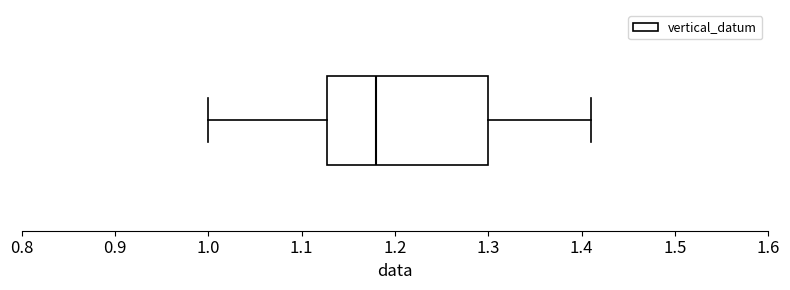

Where does the median line of the box sit on the x-axis? The values are not printed on the chart, so give them approximately, as read against the axis.

1.18